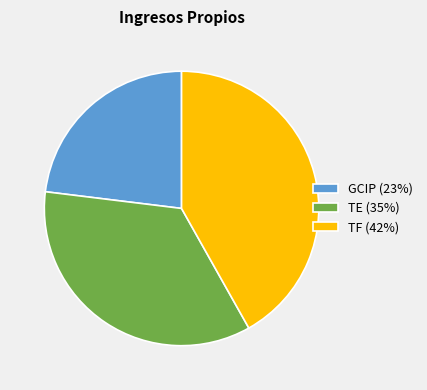

Between TE and TF, which is larger?

TF